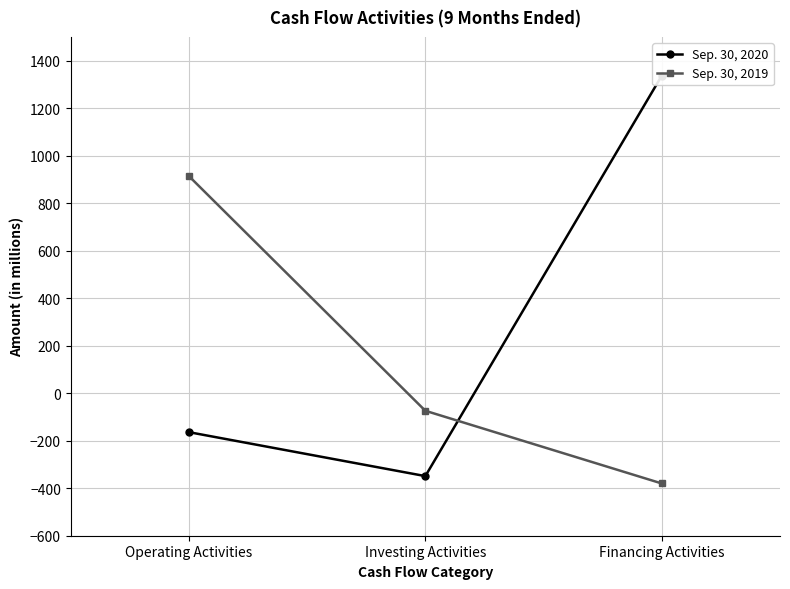

What is the label of the 3rd point from the left?

Financing Activities